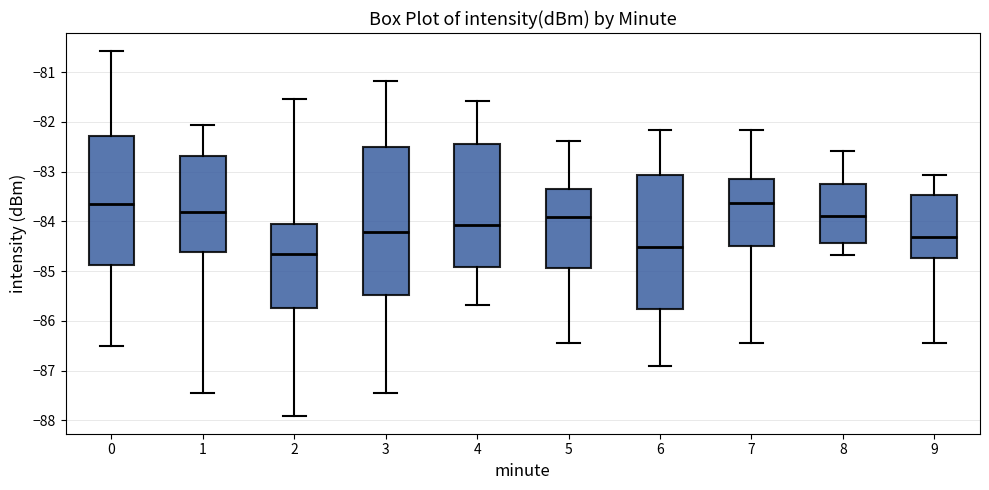

Where does the lower whisker of the box at x = 0 end on the y-axis? The values are not printed on the chart, so give them approximately, as read against the axis.

-86.5